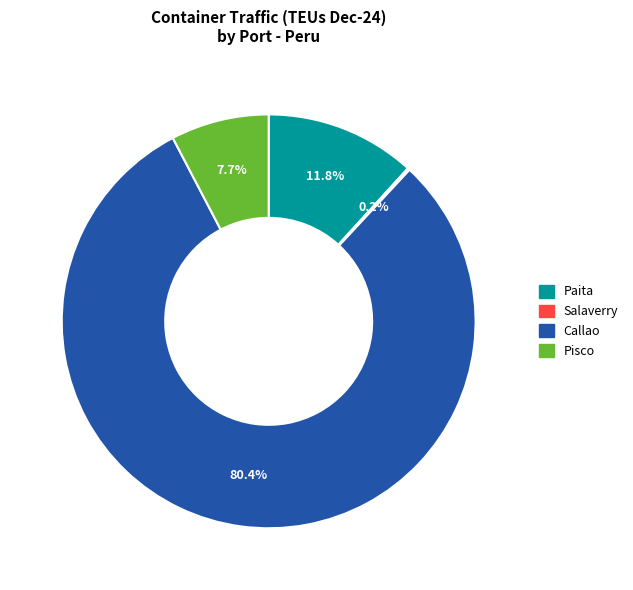

What portion of the pie excludes Pisco?

92.3%